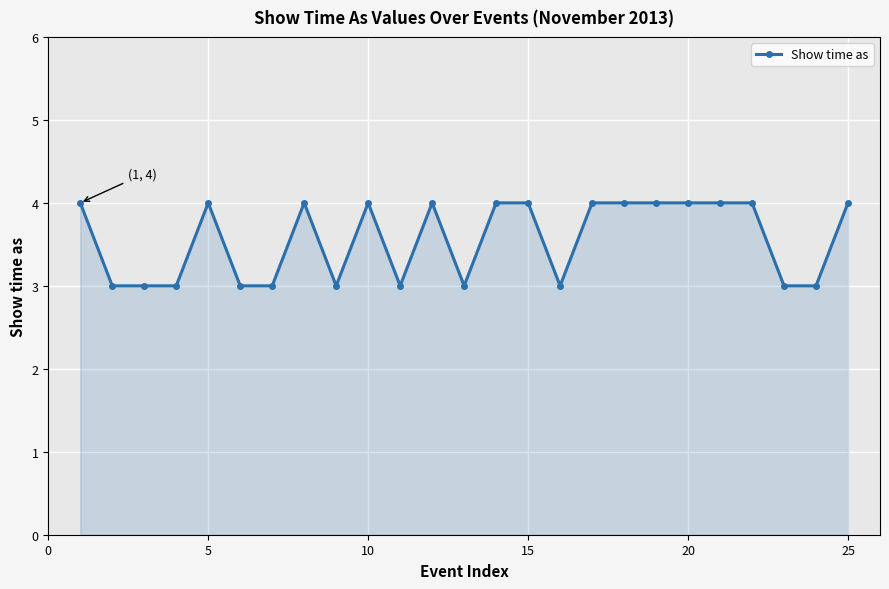

How many lines are shown in the chart?

1